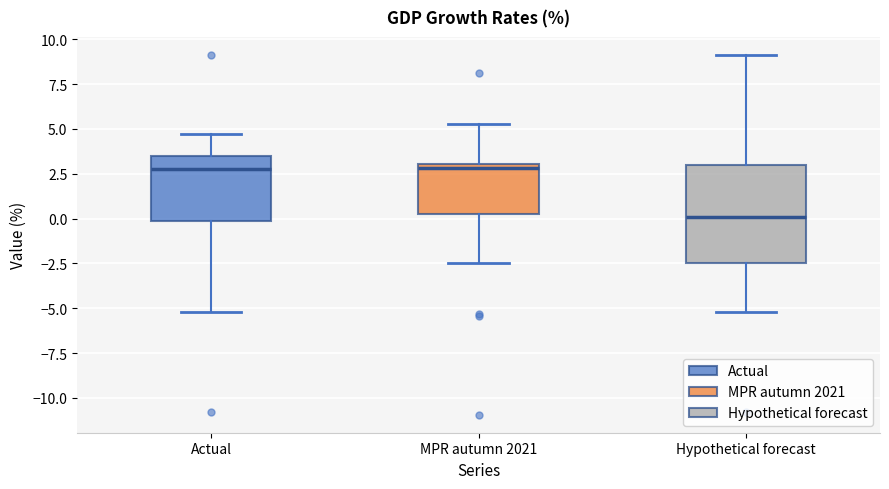

Reading left to right, transcribe this box plot: for each box, give where its median line is, the range the box spans, and where its two whiskers end, as read against the y-axis. The values are not printed on the chart, so give them approximately, as read against the axis.

Actual: median 3.0, box 0.0 to 3.5, whiskers -5.0 to 4.5
MPR autumn 2021: median 3.0 (just below the box's upper edge), box 0.0 to 3.0, whiskers -2.5 to 5.5
Hypothetical forecast: median 0.0, box -2.5 to 3.0, whiskers -5.0 to 9.0